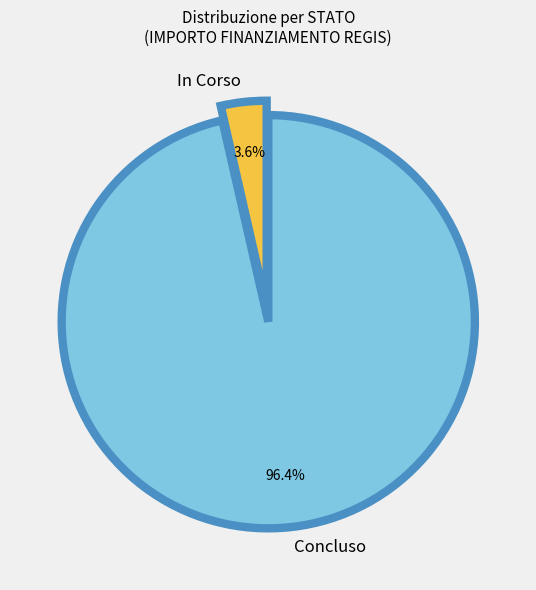

Which has a higher value, Concluso or In Corso?

Concluso